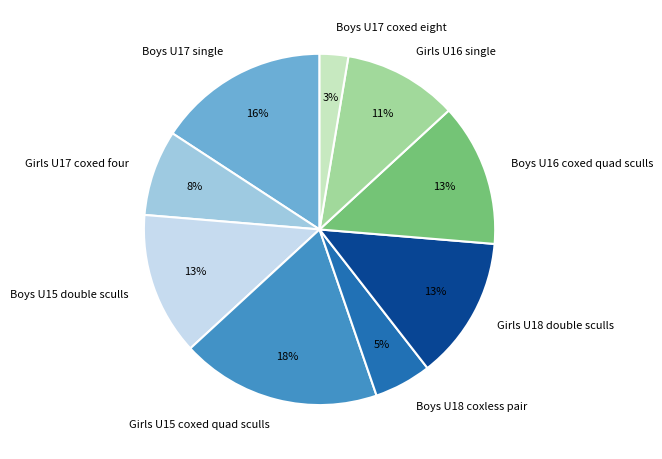

To the nearest percent, what is the difference between the Boys U15 double sculls and Boys U18 coxless pair slice percentages?

8%